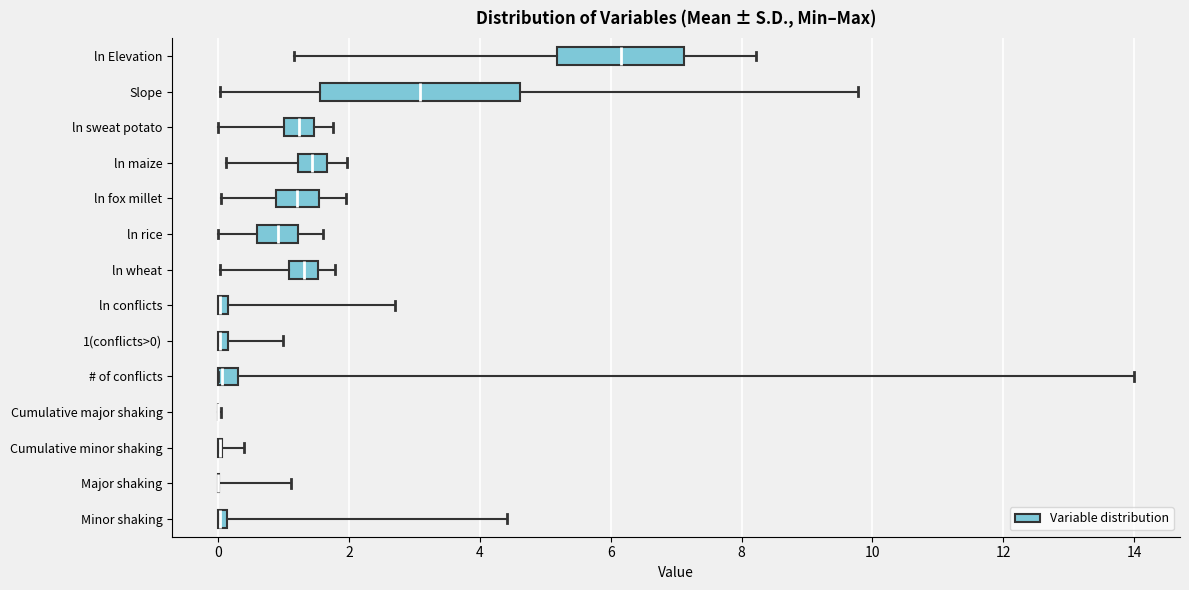

Which box is the widest, from its left edge to its right edge?

Slope